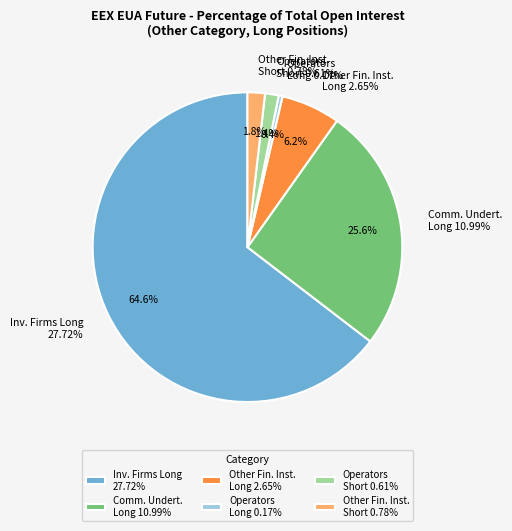

How many slices are in this pie chart?

6